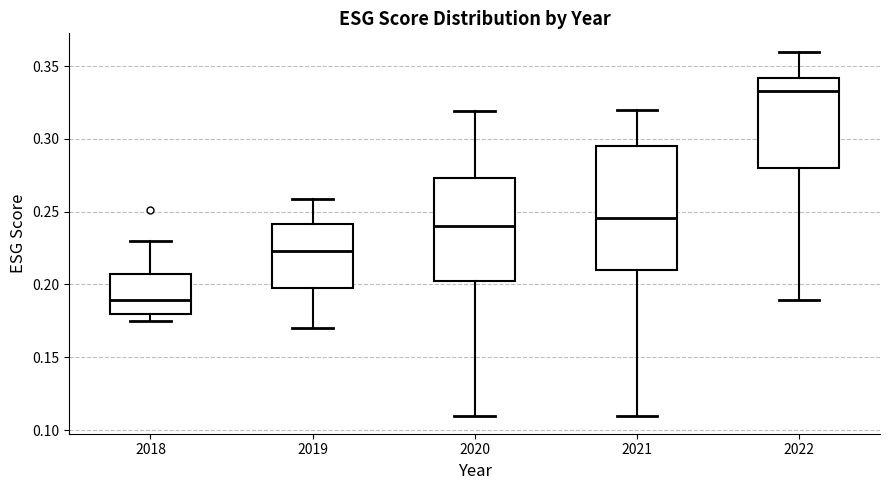

Which box has the lowest median line?

2018